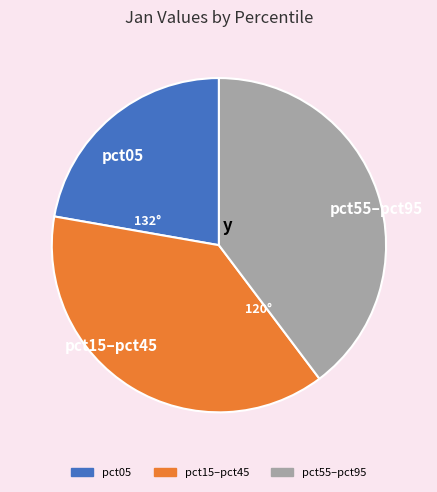

What is the ratio of the value at pct05 to the value at pct55–pct95?

0.6